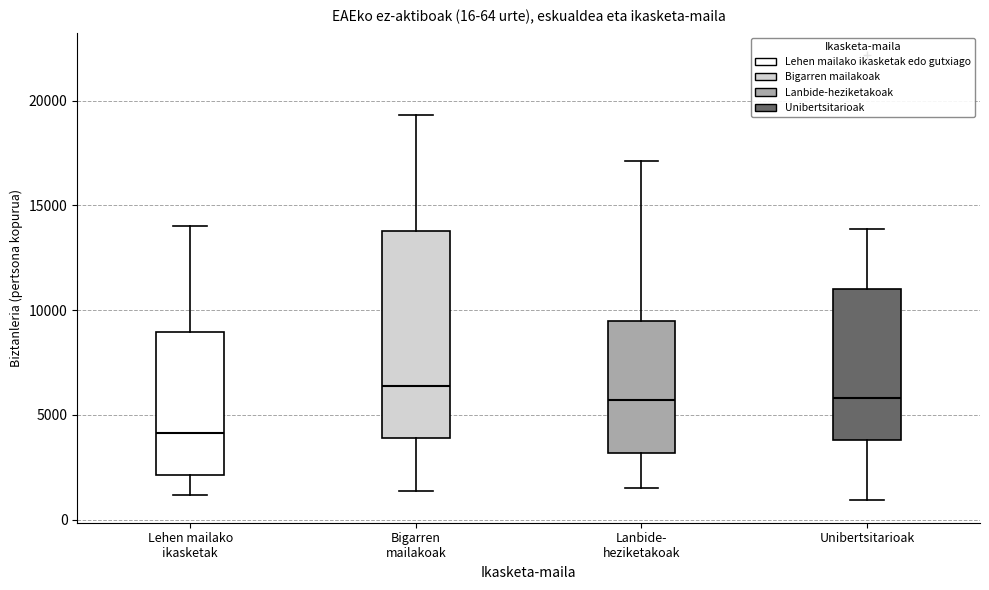

Which box is the tallest, from its lower edge to its upper edge?

Bigarren mailakoak